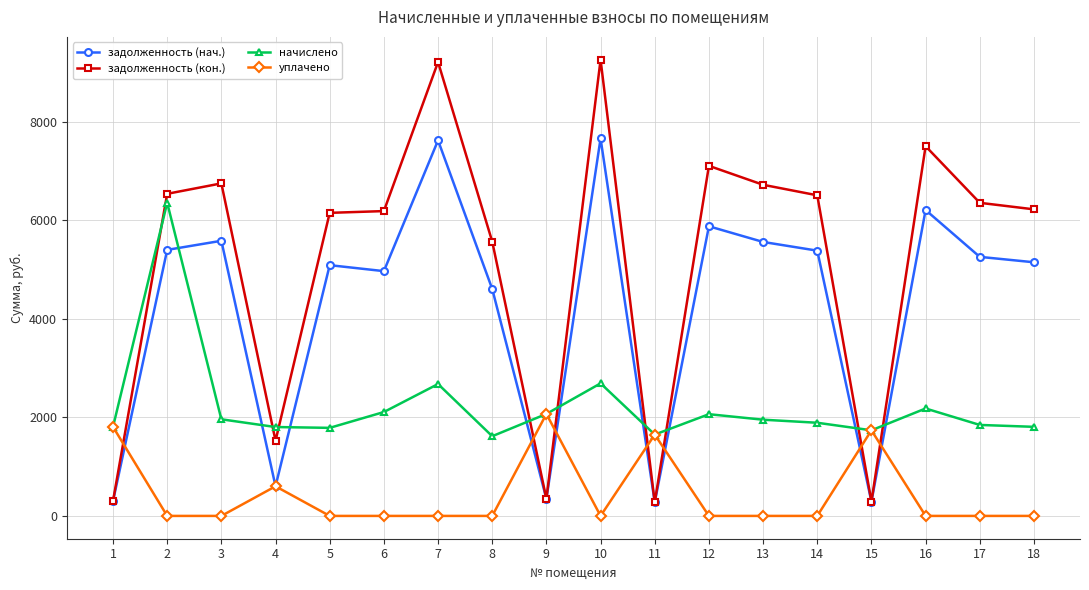

Which series has the largest range (max minus min)?

задолженность (кон.)